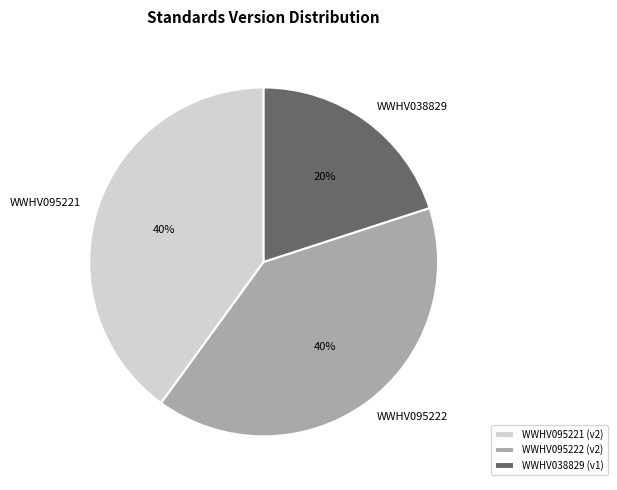

To the nearest percent, what portion does WWHV095221 represent?

40%